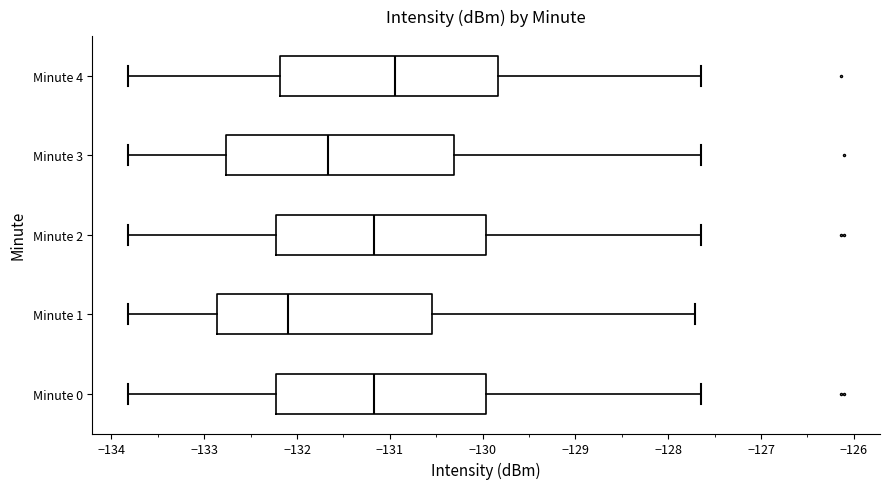

Reading bottom to top, transcribe this box plot: for each box, give where its median line is, the range the box spans, and where its two whiskers end, as read against the x-axis. The values are not printed on the chart, so give them approximately, as read against the axis.

Minute 0: median -131.2, box -132.2 to -130.0, whiskers -133.8 to -127.7
Minute 1: median -132.1, box -132.9 to -130.5, whiskers -133.8 to -127.7
Minute 2: median -131.2, box -132.2 to -130.0, whiskers -133.8 to -127.7
Minute 3: median -131.7, box -132.8 to -130.3, whiskers -133.8 to -127.7
Minute 4: median -130.9, box -132.2 to -129.8, whiskers -133.8 to -127.7